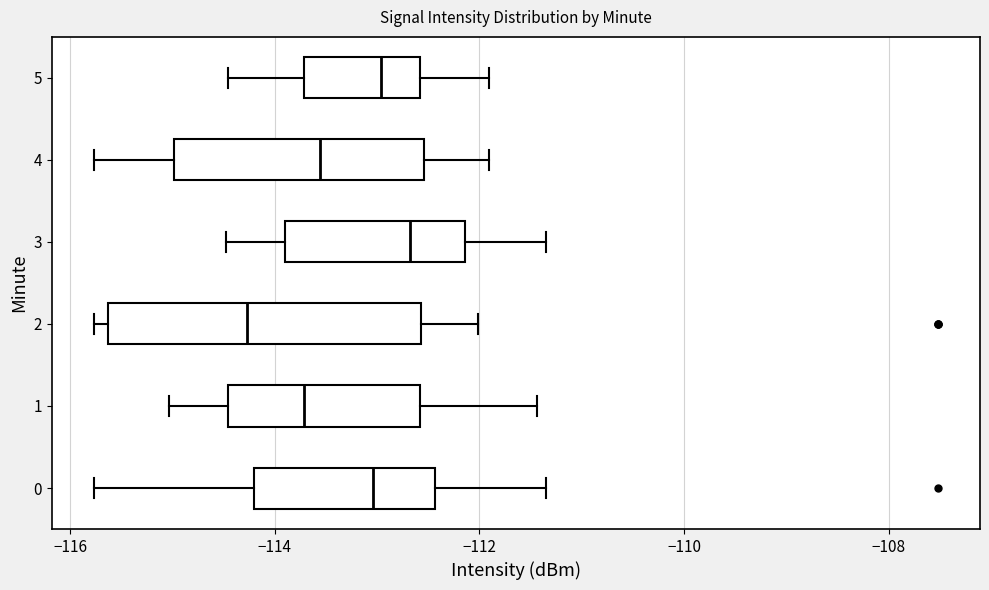

Where does the left whisker of the box at y = 5 end on the x-axis? The values are not printed on the chart, so give them approximately, as read against the axis.

-114.4